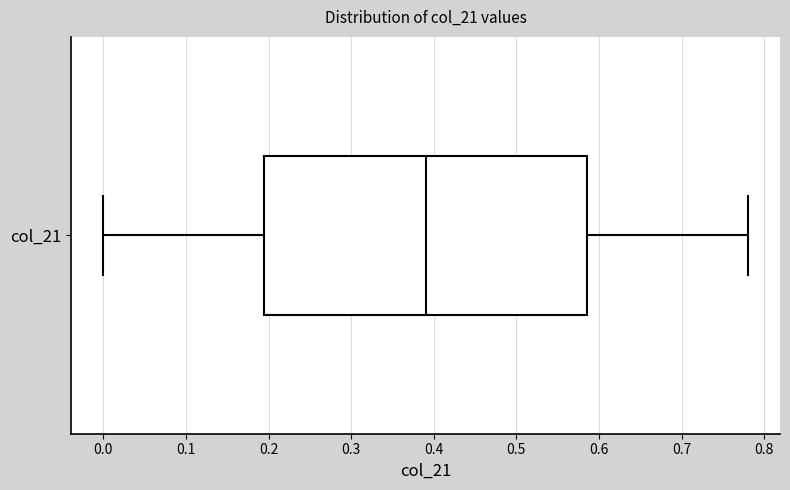

Transcribe this box plot: give where the median line is, the range the box spans, and where the two whiskers end, as read against the x-axis. The values are not printed on the chart, so give them approximately, as read against the axis.

median 0.39, box 0.20 to 0.59, whiskers 0.00 to 0.78